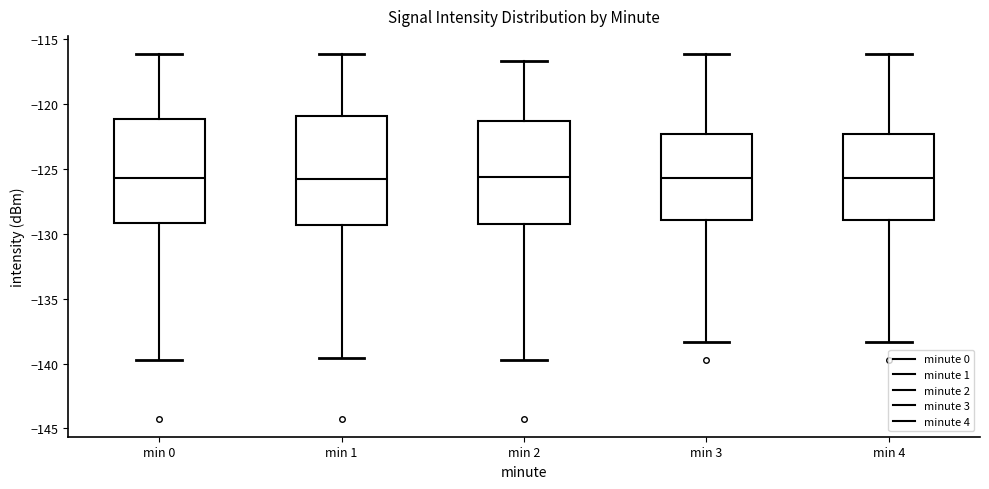

Where does the lower whisker of the box for min 0 end on the y-axis? The values are not printed on the chart, so give them approximately, as read against the axis.

-139.5